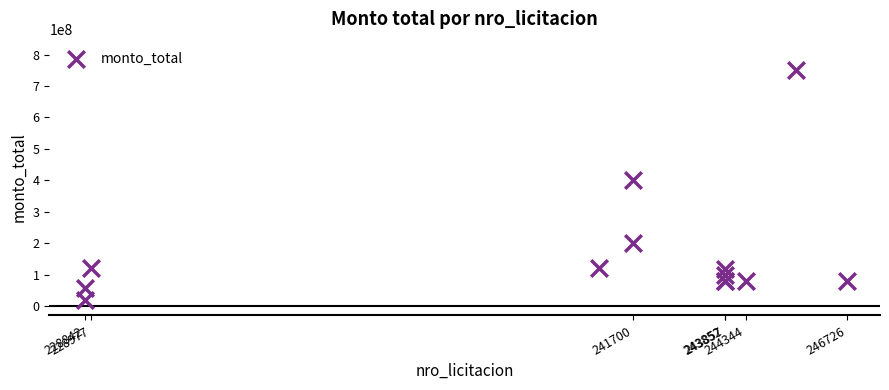

What Y value in the scatter plot is closest to 384947573?

400000000